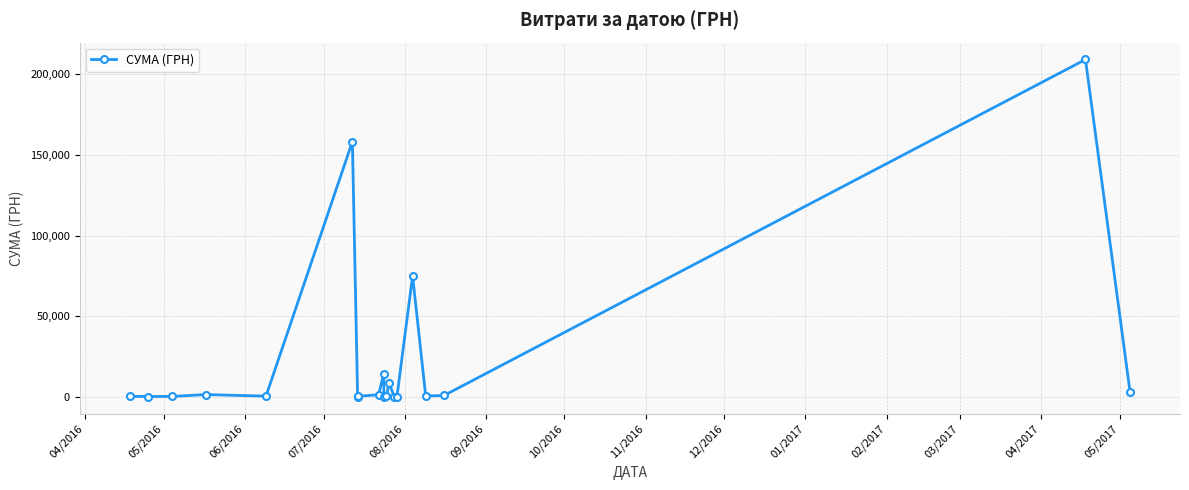

Is this an area chart (filled region under the line)?

No